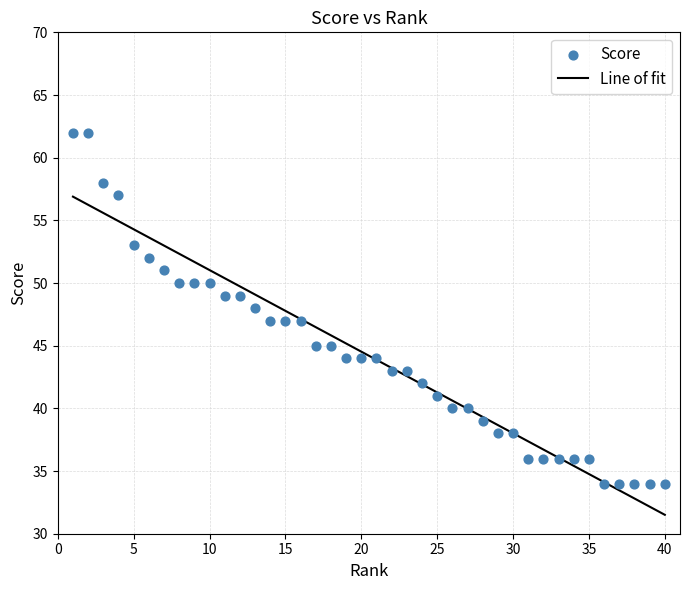

What is the range of Y values (max minus min)?

28